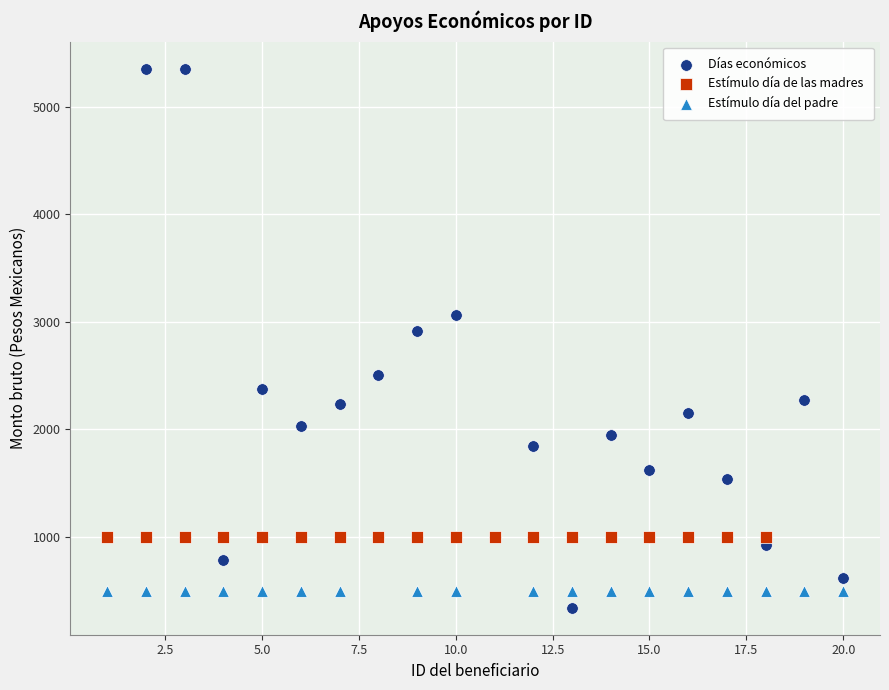

Which series reaches the maximum Y coordinate?

Días económicos